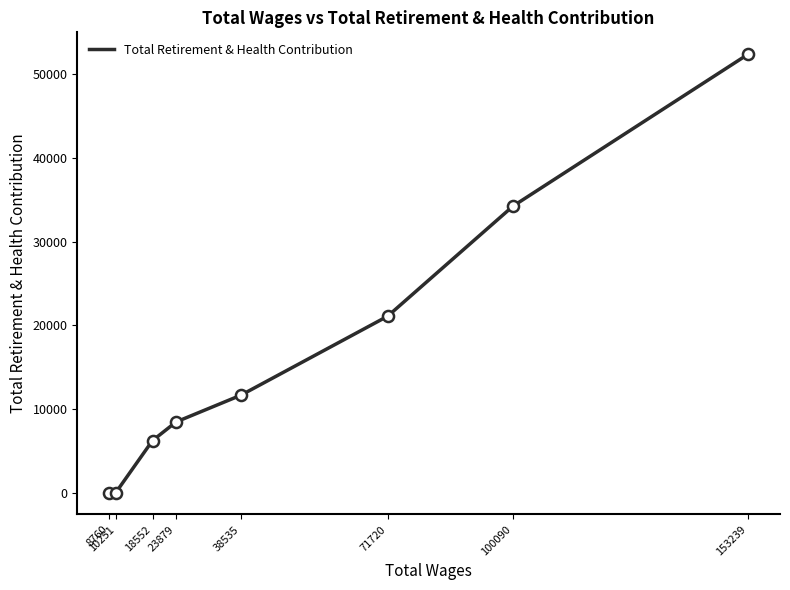

What is the greatest value displayed?

52403